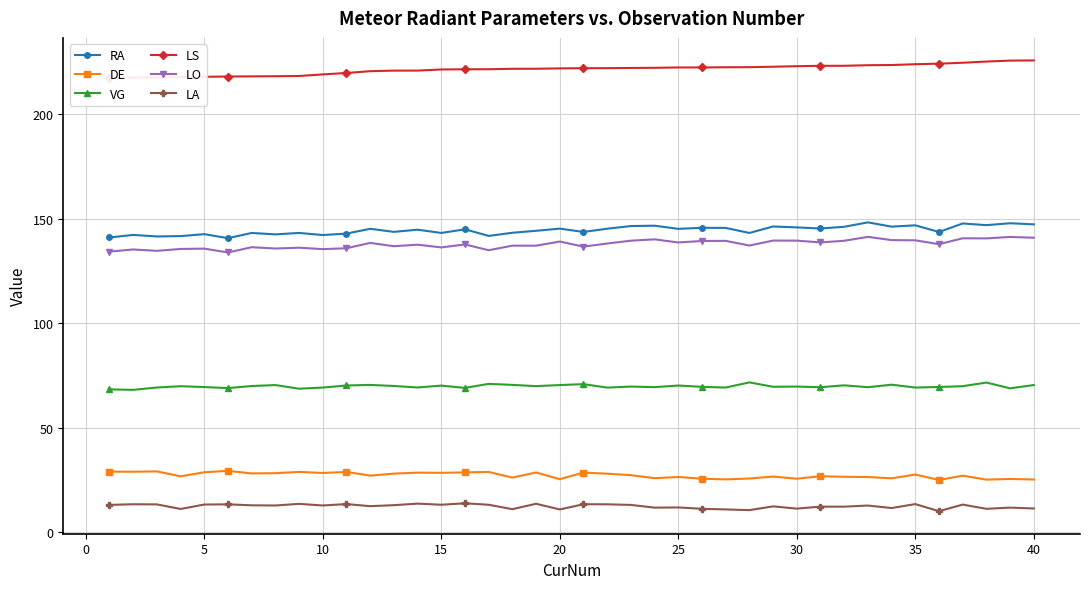

What is the maximum value for DE?

29.4